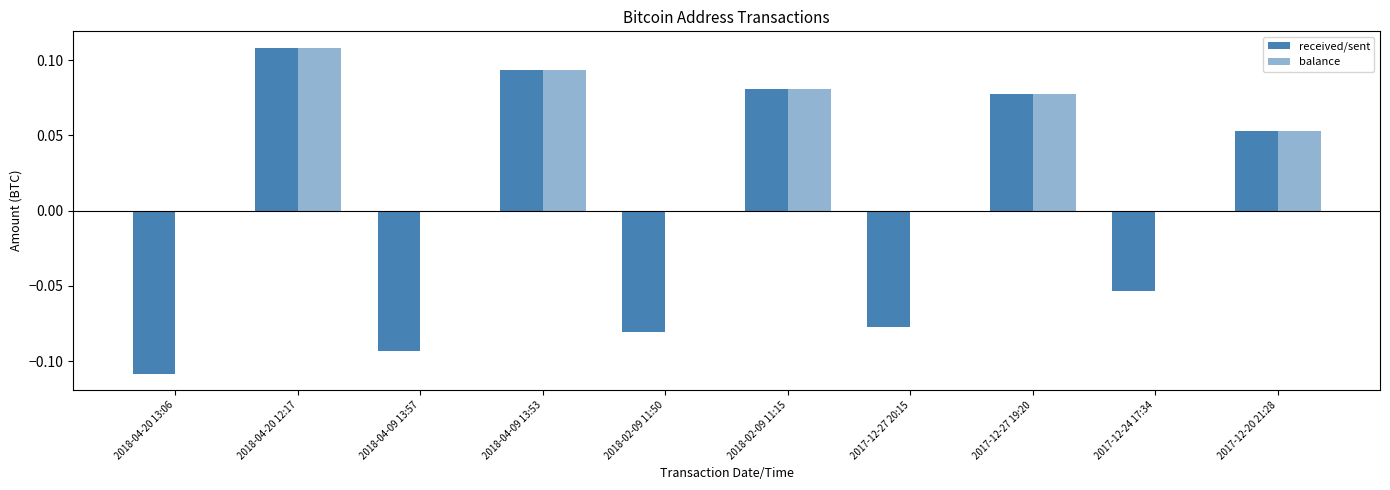

Are the bars horizontal?

No